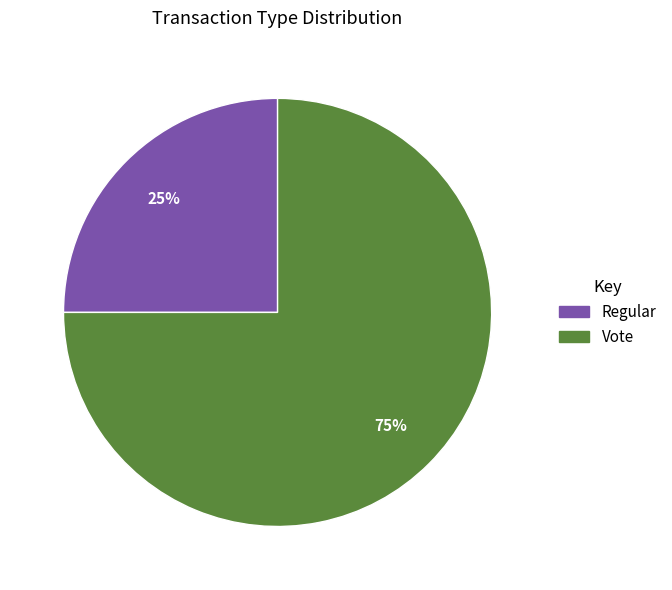

To the nearest percent, what portion does Regular represent?

25%